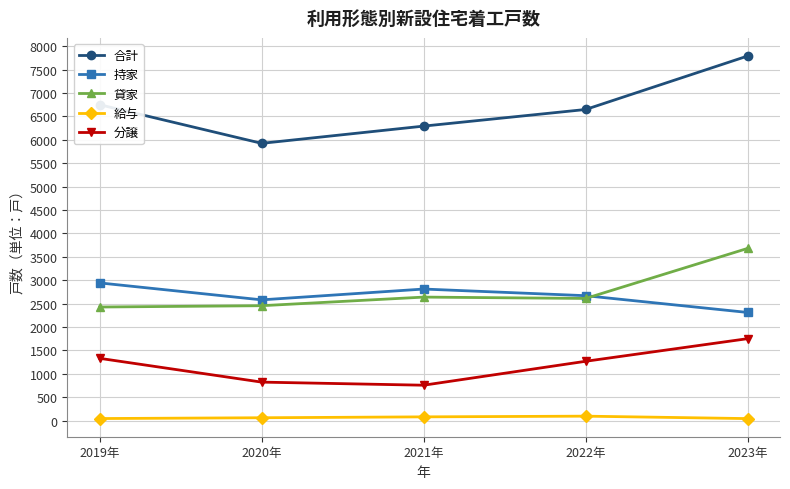

Which series has the largest total across all categories?

合計